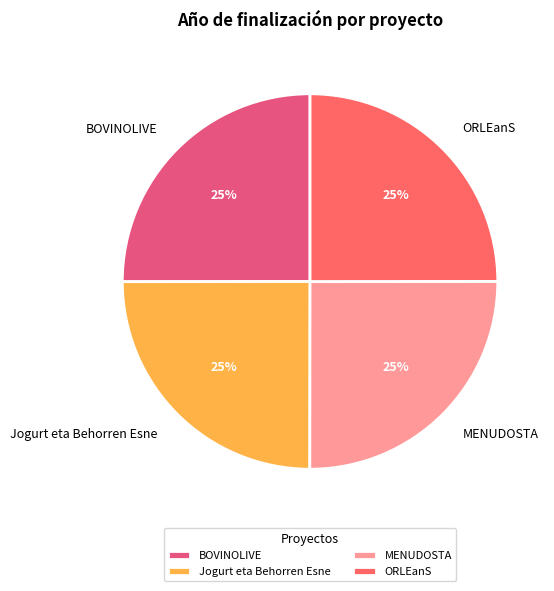

To the nearest percent, what is the average slice percentage?

25%